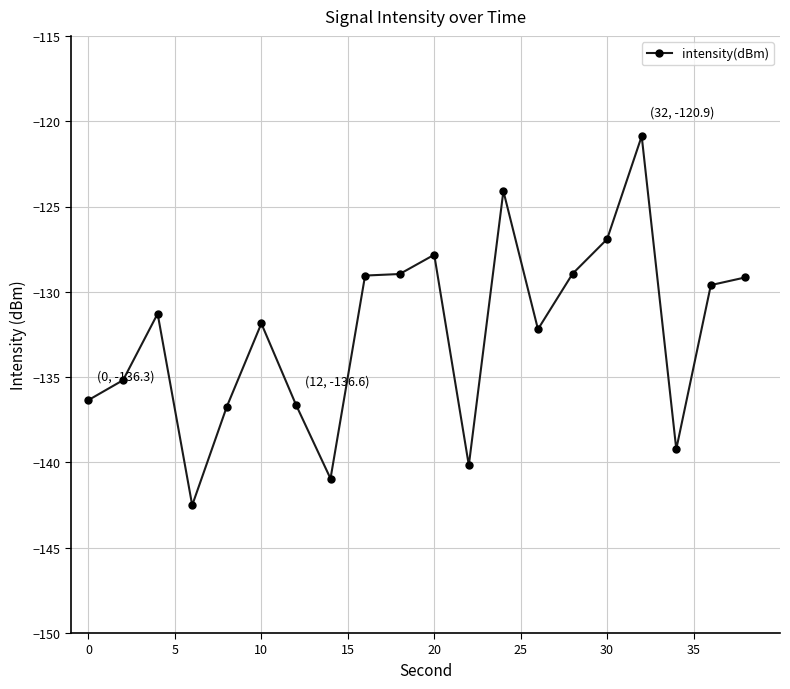

Does the chart display data point markers on the line(s)?

Yes